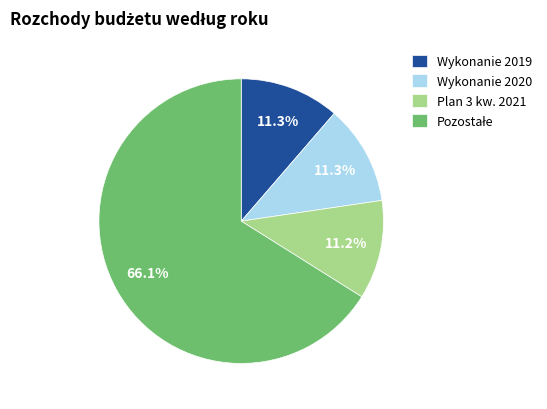

What portion of the pie excludes Plan 3 kw. 2021?

88.8%